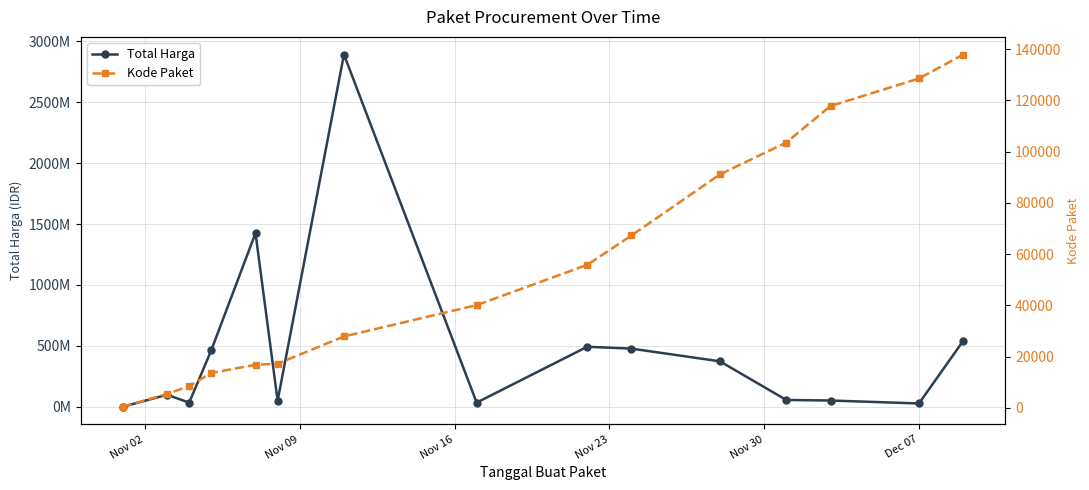

At how many categories does at least one series exceed 1673079284?

1